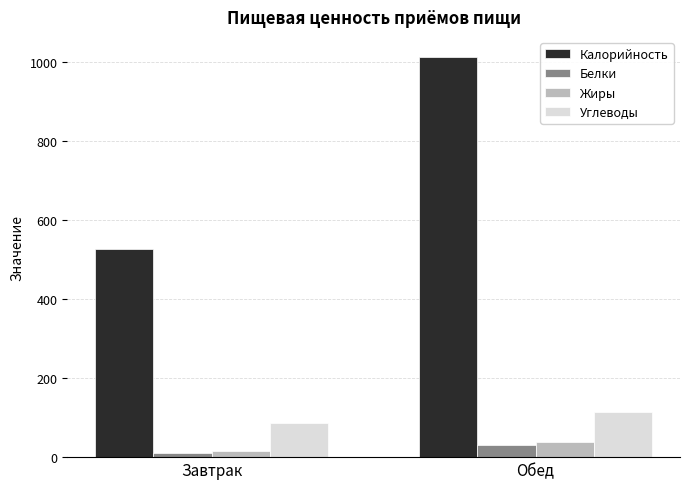

Which series has the largest total across all categories?

Калорийность